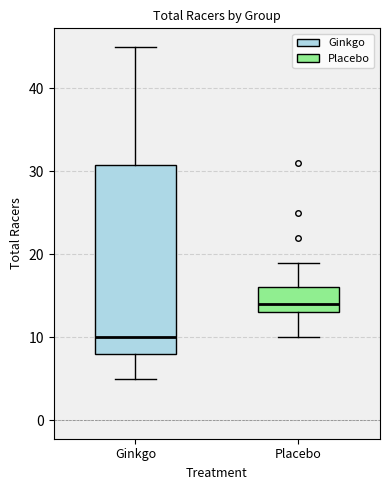

Reading left to right, transcribe this box plot: for each box, give where its median line is, the range the box spans, and where its two whiskers end, as read against the y-axis. The values are not printed on the chart, so give them approximately, as read against the axis.

Ginkgo: median 10, box 8 to 31, whiskers 5 to 45
Placebo: median 14, box 13 to 16, whiskers 10 to 19